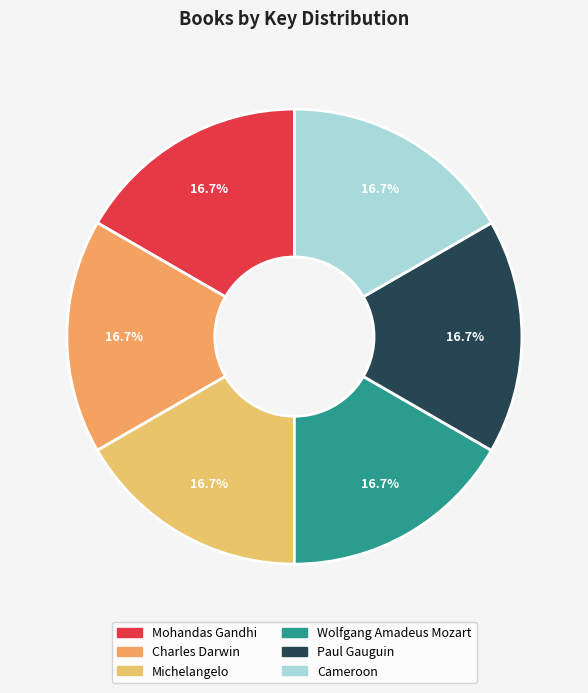

How many slices are in this pie chart?

6